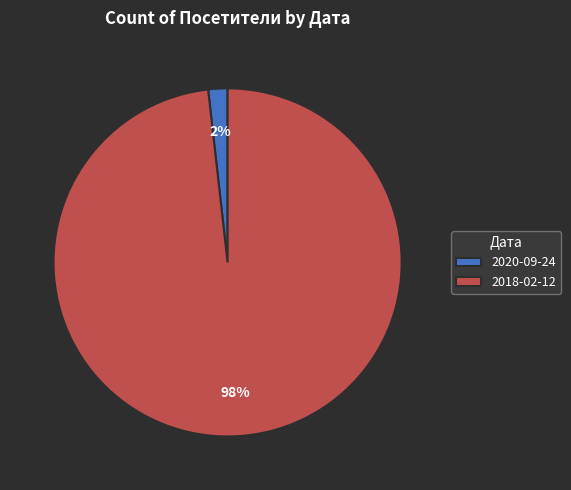

Is 2018-02-12 the majority of the pie?

Yes